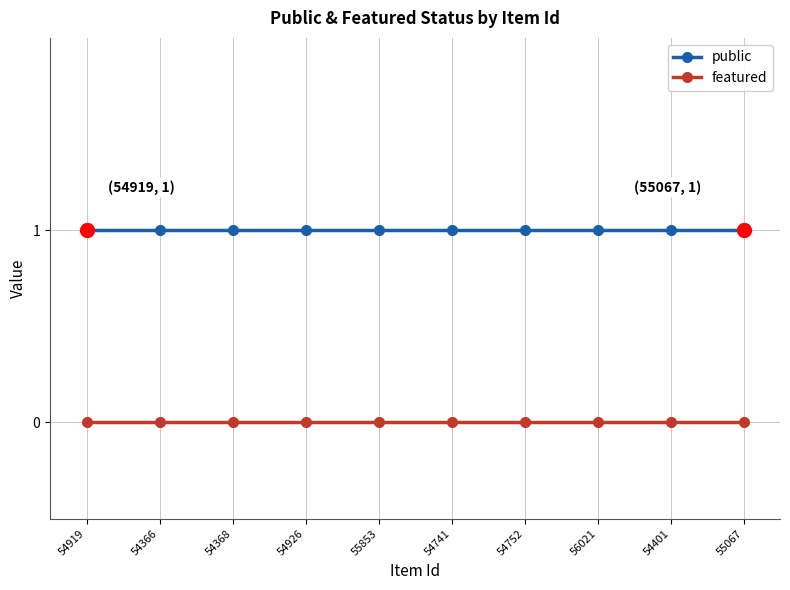

Which series has the largest total across all categories?

public